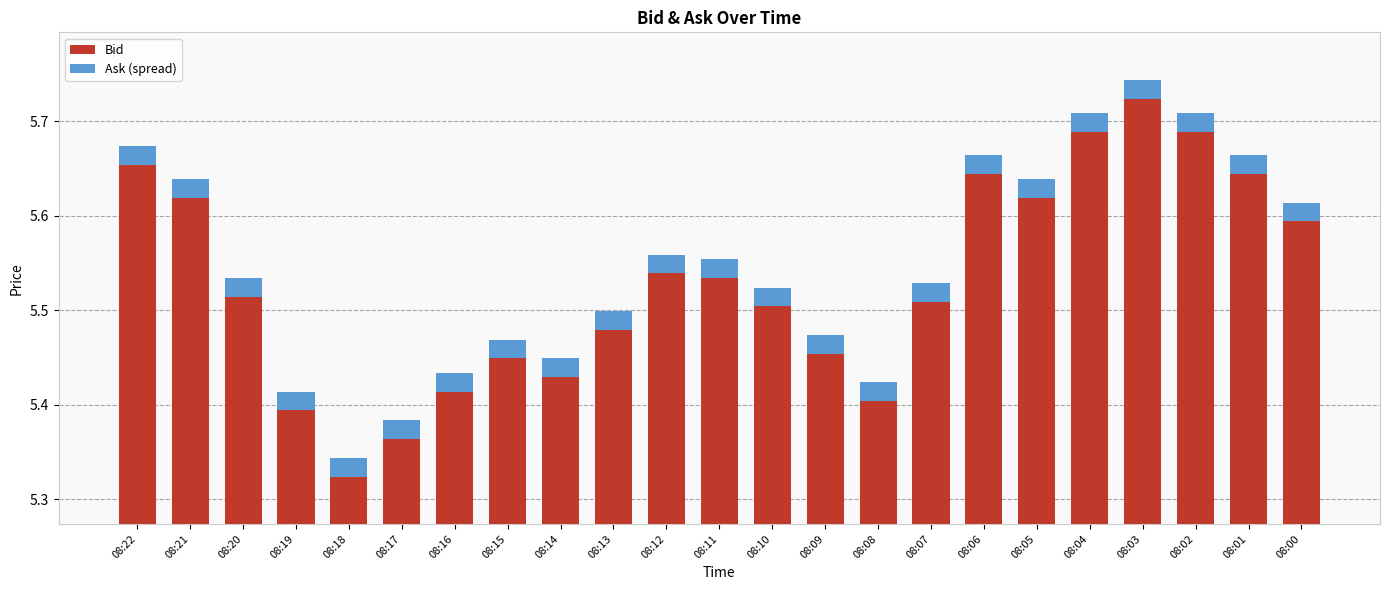

Is the value of Bid at 08:18 greater than the value of Ask (spread) at 08:17?

Yes